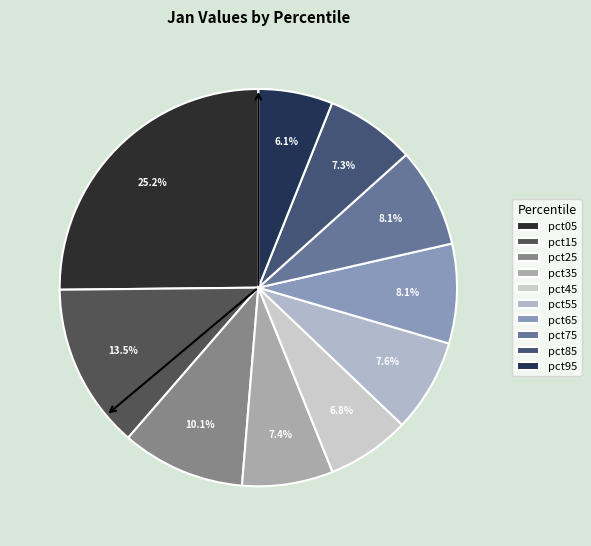

Does any single category account for the majority?

No